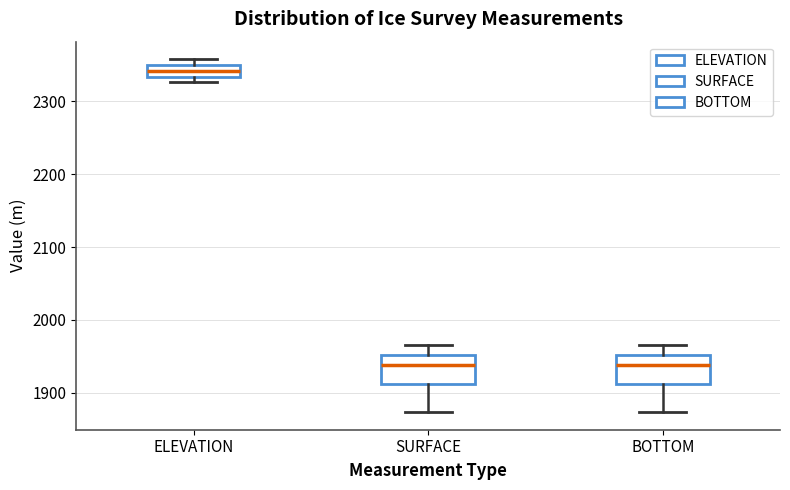

Which box has the highest median line?

ELEVATION